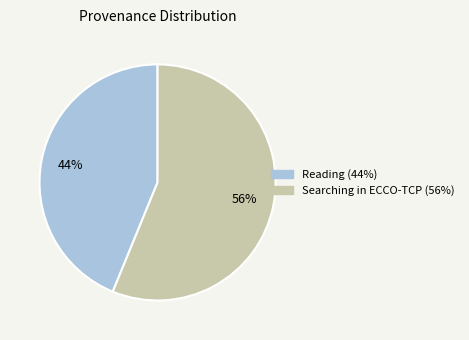

To the nearest percent, what is the average slice percentage?

50%